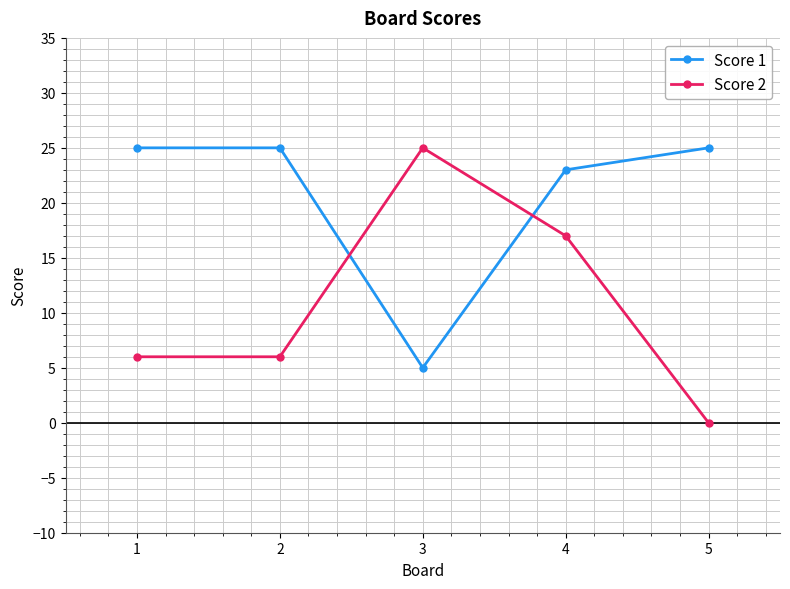

How many data points in Score 1 are less than 25?

2